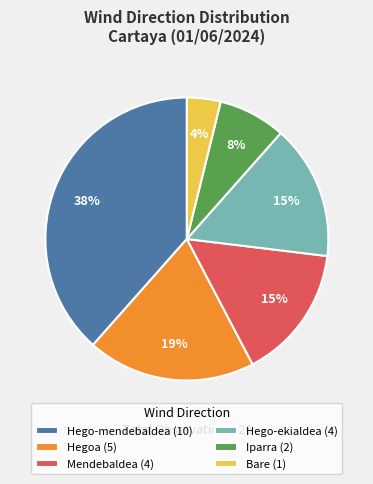

Is there any slice that represents more than half of the pie?

No